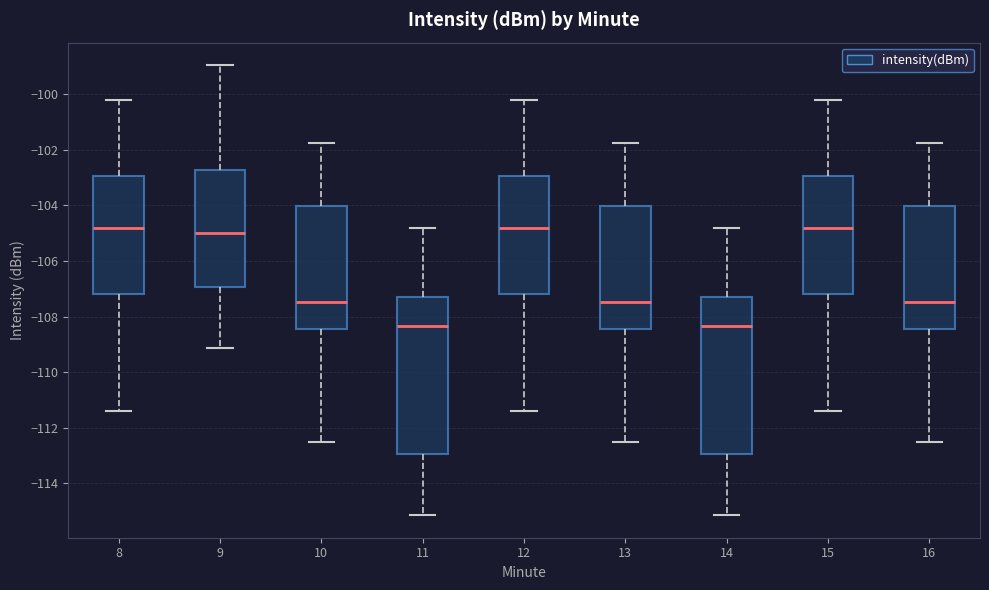

Reading left to right, read every box against the y-axis: the position of its median line, the range the box covers, and the ends of its whiskers. The values are not printed on the chart, so give them approximately, as read against the axis.

8: median -104.8, box -107.2 to -103.0, whiskers -111.4 to -100.2
9: median -105.0, box -107.0 to -102.8, whiskers -109.2 to -99.0
10: median -107.4, box -108.4 to -104.0, whiskers -112.4 to -101.8
11: median -108.4, box -113.0 to -107.2, whiskers -115.2 to -104.8
12: median -104.8, box -107.2 to -103.0, whiskers -111.4 to -100.2
13: median -107.4, box -108.4 to -104.0, whiskers -112.4 to -101.8
14: median -108.4, box -113.0 to -107.2, whiskers -115.2 to -104.8
15: median -104.8, box -107.2 to -103.0, whiskers -111.4 to -100.2
16: median -107.4, box -108.4 to -104.0, whiskers -112.4 to -101.8